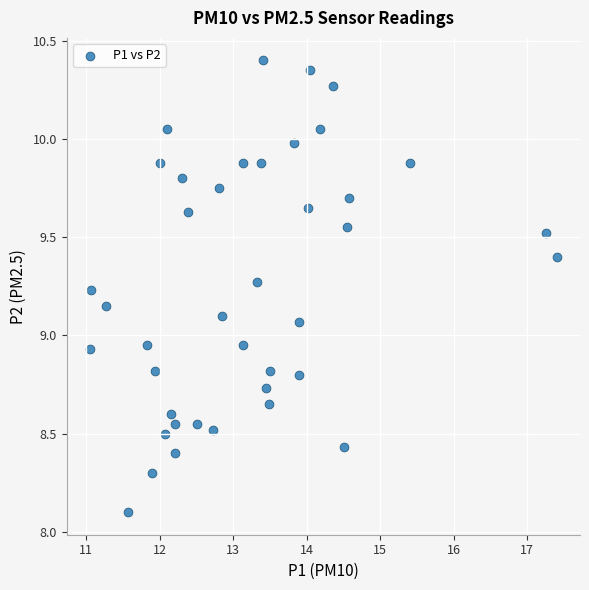

What is the range of X values (max minus min)?

6.3